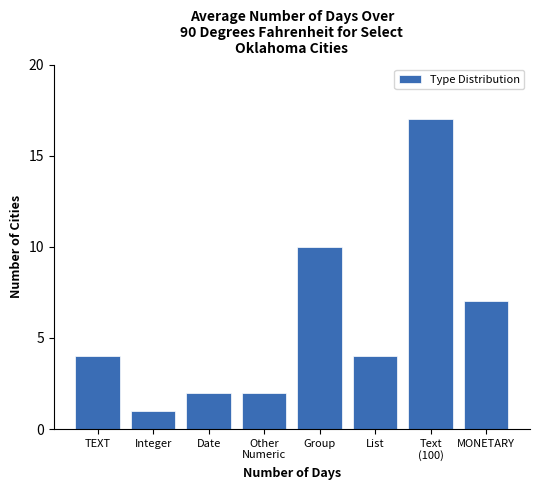

Reading left to right, list all the values displayed in this chart.

4	1	2	2	10	4	17	7